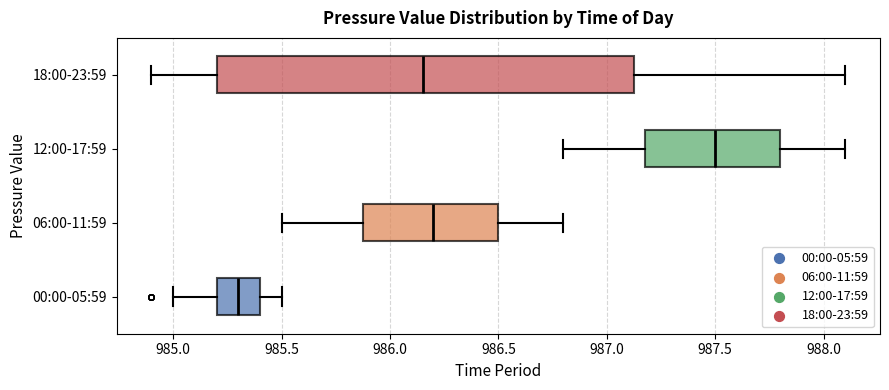

Where does the left whisker of the box for 00:00-05:59 end on the x-axis? The values are not printed on the chart, so give them approximately, as read against the axis.

985.00